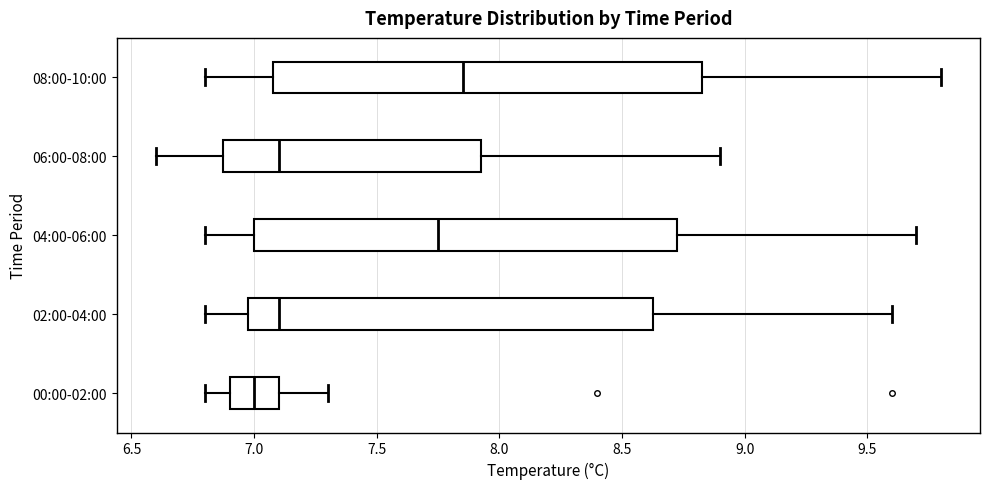

Reading bottom to top, read every box against the x-axis: the position of its median line, the range the box covers, and the ends of its whiskers. The values are not printed on the chart, so give them approximately, as read against the axis.

00:00-02:00: median 7.00, box 6.90 to 7.10, whiskers 6.80 to 7.30
02:00-04:00: median 7.10, box 7.00 to 8.65, whiskers 6.80 to 9.60
04:00-06:00: median 7.75, box 7.00 to 8.75, whiskers 6.80 to 9.70
06:00-08:00: median 7.10, box 6.90 to 7.95, whiskers 6.60 to 8.90
08:00-10:00: median 7.85, box 7.10 to 8.85, whiskers 6.80 to 9.80